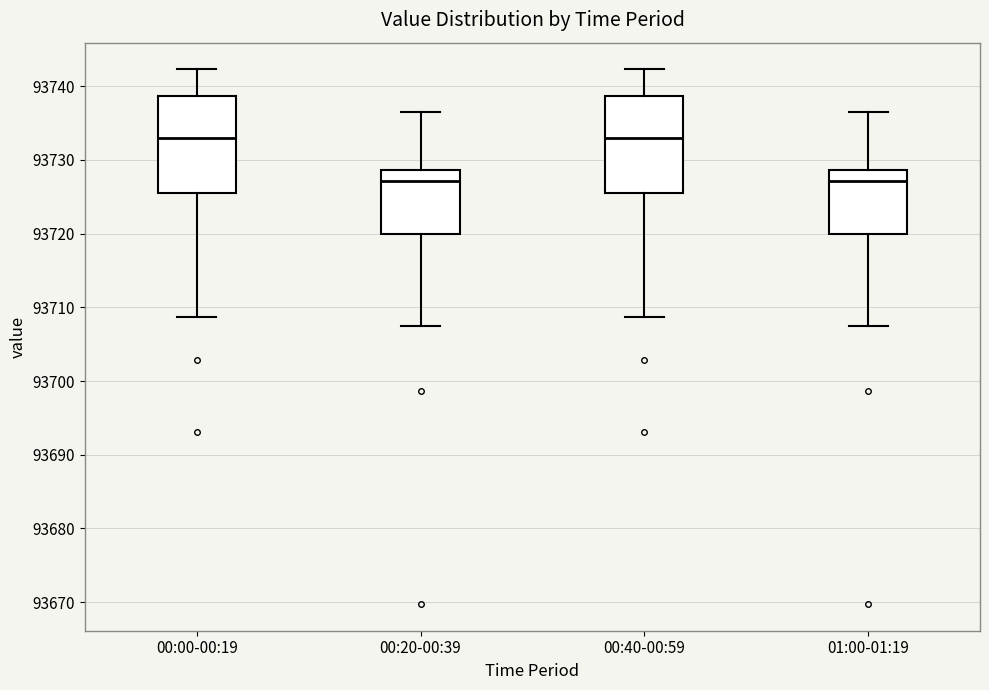

Reading left to right, read every box against the y-axis: the position of its median line, the range the box covers, and the ends of its whiskers. The values are not printed on the chart, so give them approximately, as read against the axis.

00:00-00:19: median 93733, box 93726 to 93739, whiskers 93709 to 93742
00:20-00:39: median 93727, box 93720 to 93729, whiskers 93708 to 93736
00:40-00:59: median 93733, box 93726 to 93739, whiskers 93709 to 93742
01:00-01:19: median 93727, box 93720 to 93729, whiskers 93708 to 93736